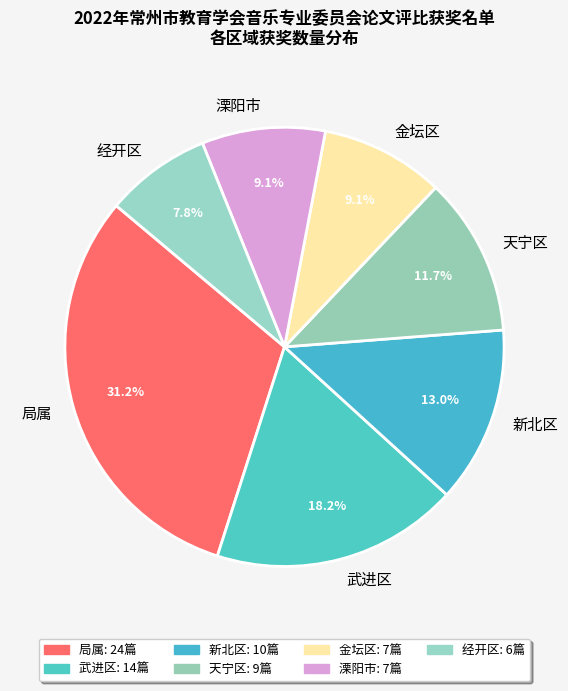

What is the total percentage of 经开区 and 新北区?

20.8%